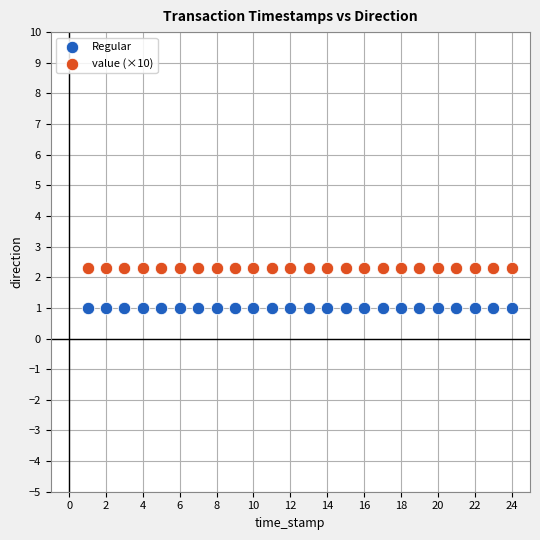

Which series contains the lowest Y value?

Regular